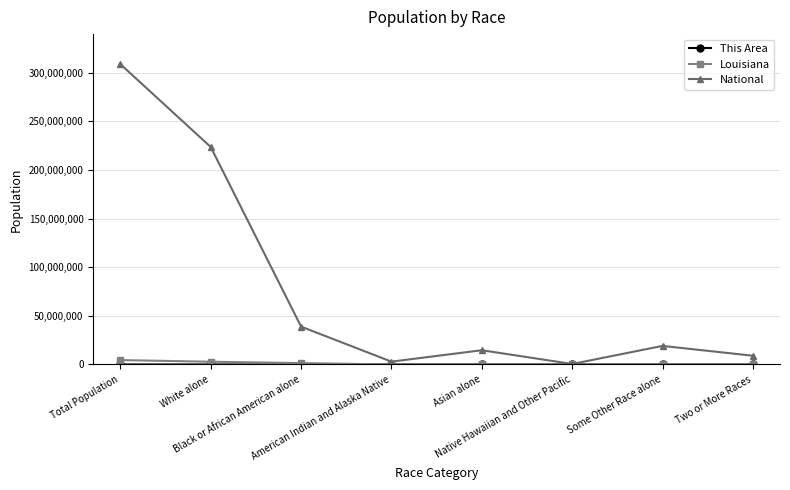

Which series has the widest spread of values?

National